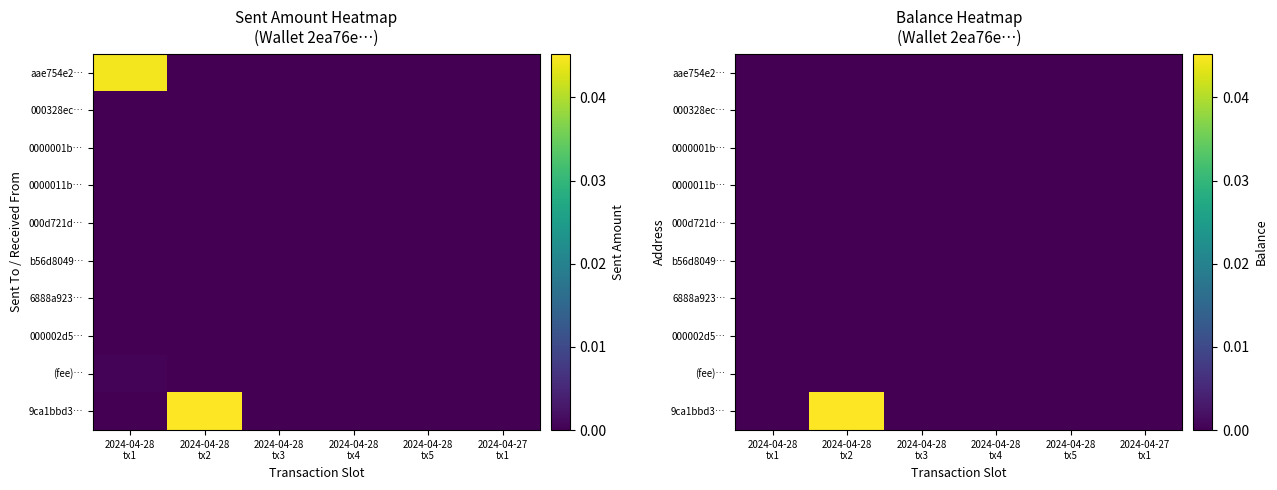

Which series has the widest spread of values?

9ca1bbd3…